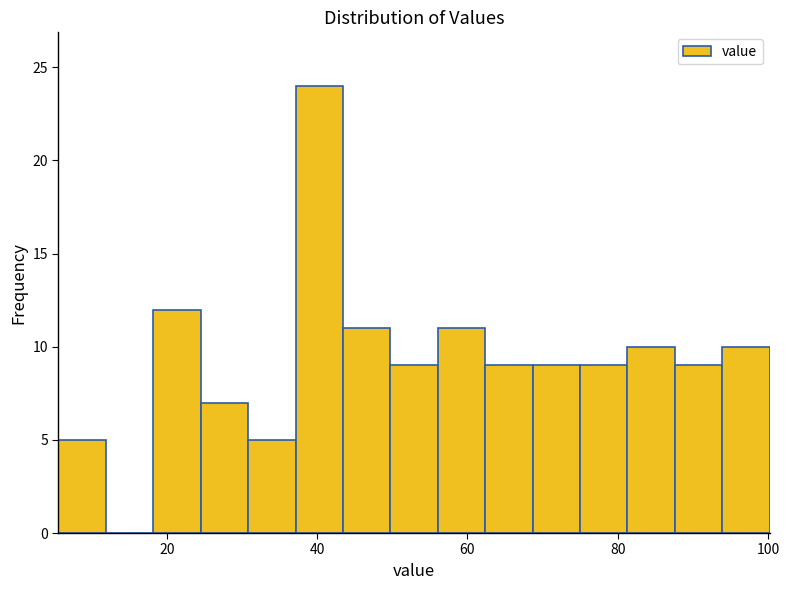

Read against the x-axis, roughly where is the centre of the tallest bar?

40